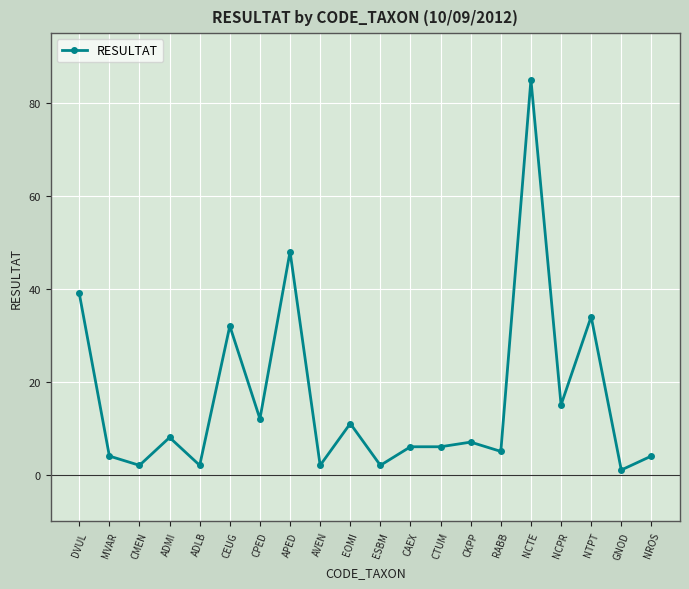

Where does the data first go above 7?

DVUL